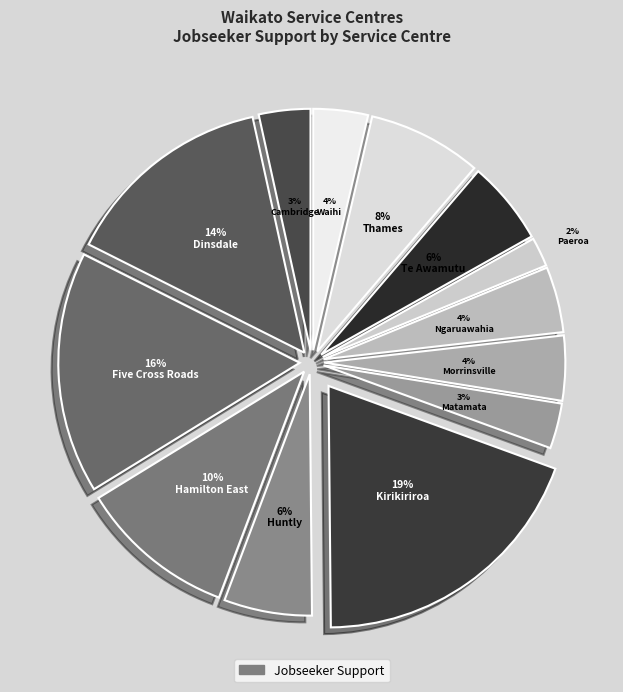

How many segments does this pie chart have?

13